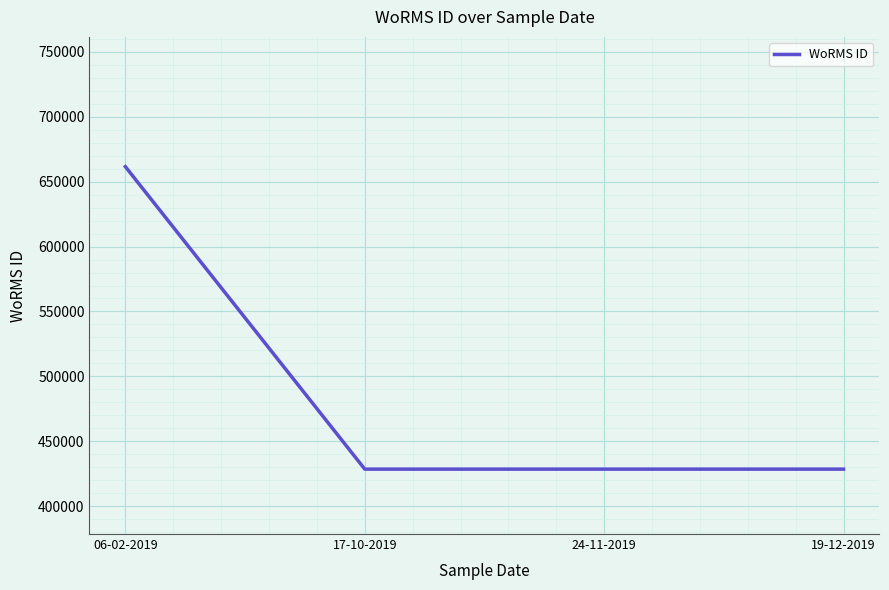

Approximately how many times larger is the value at 24-11-2019 compared to 06-02-2019?

0.6